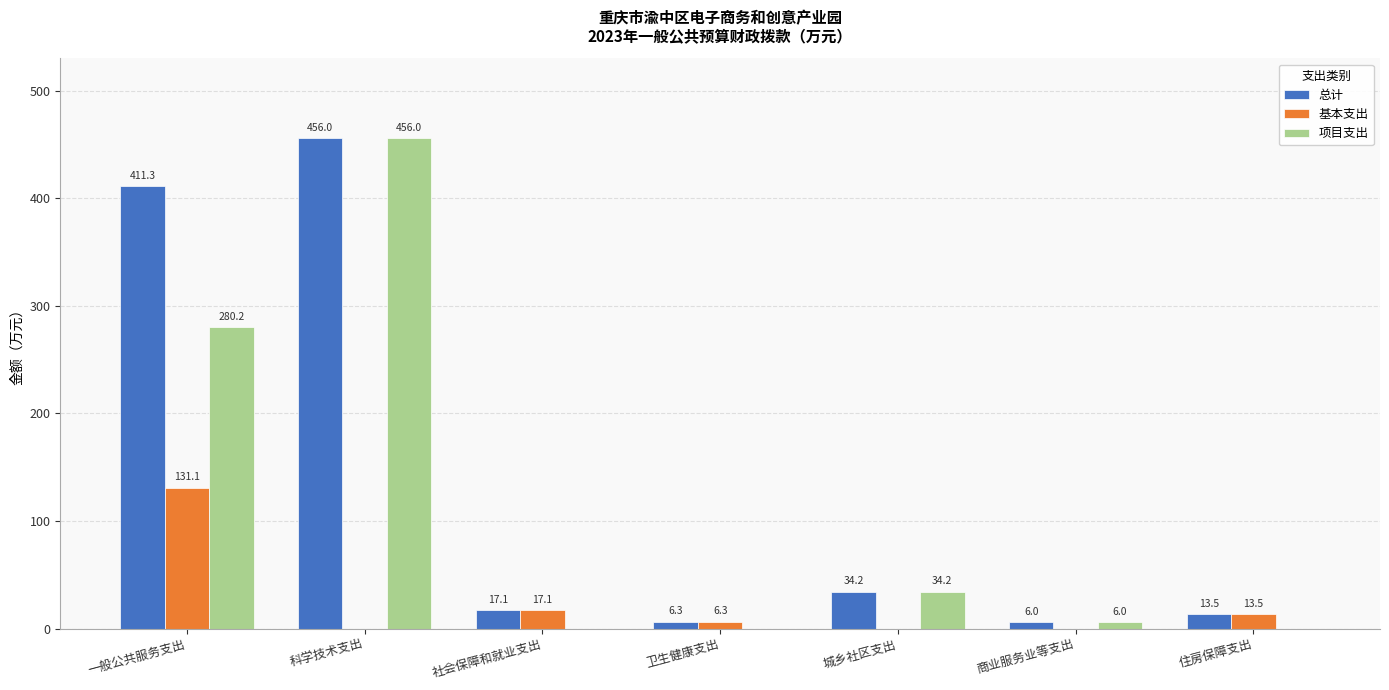

Between 商业服务业等支出 and 住房保障支出, which series saw the biggest shift?

基本支出